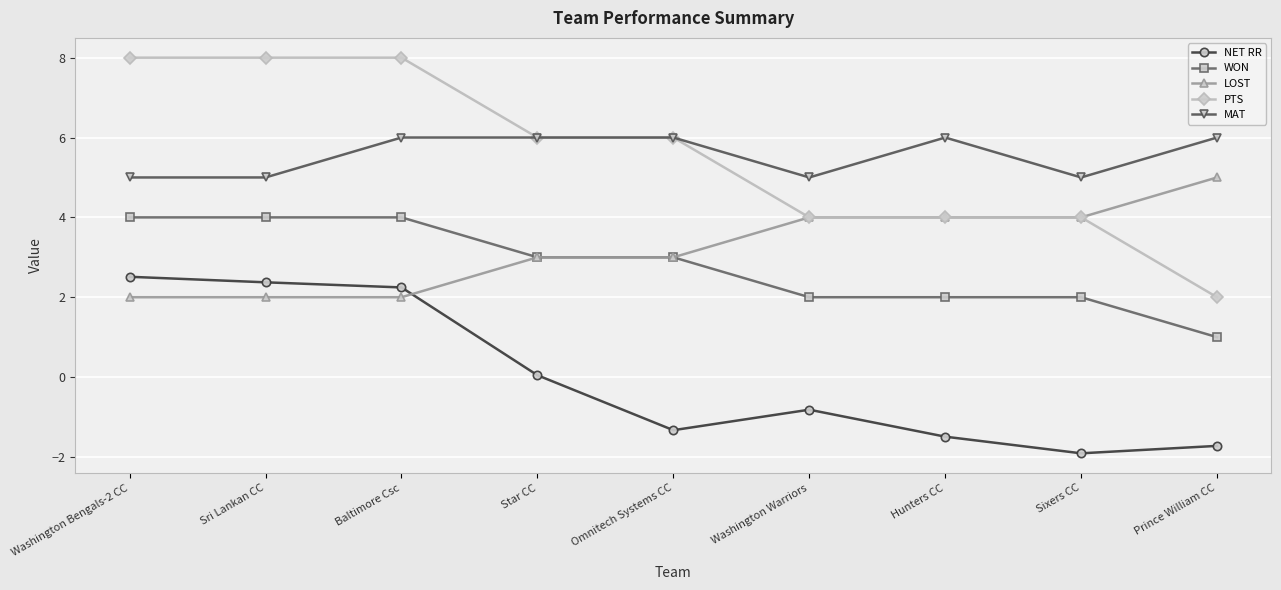

The MAT series shows 3.0 at Omnitech Systems CC. True or false?

False